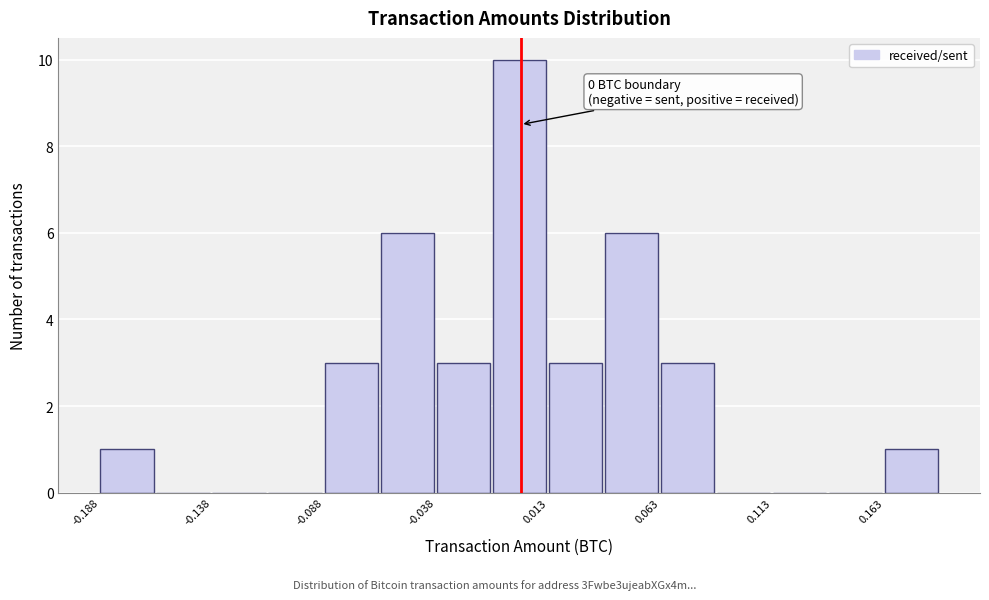

Read against the x-axis, roughly where is the centre of the tallest bar?

0.00